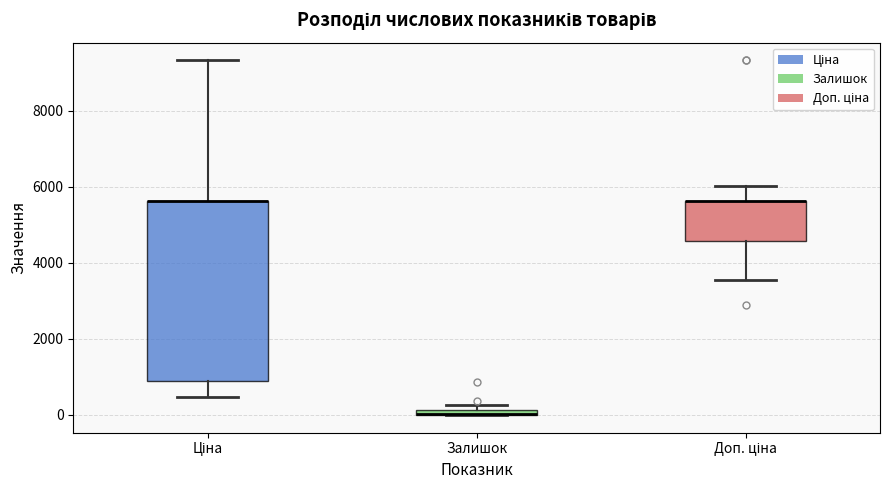

Where is the upper edge of the box for Залишок on the y-axis? The values are not printed on the chart, so give them approximately, as read against the axis.

200